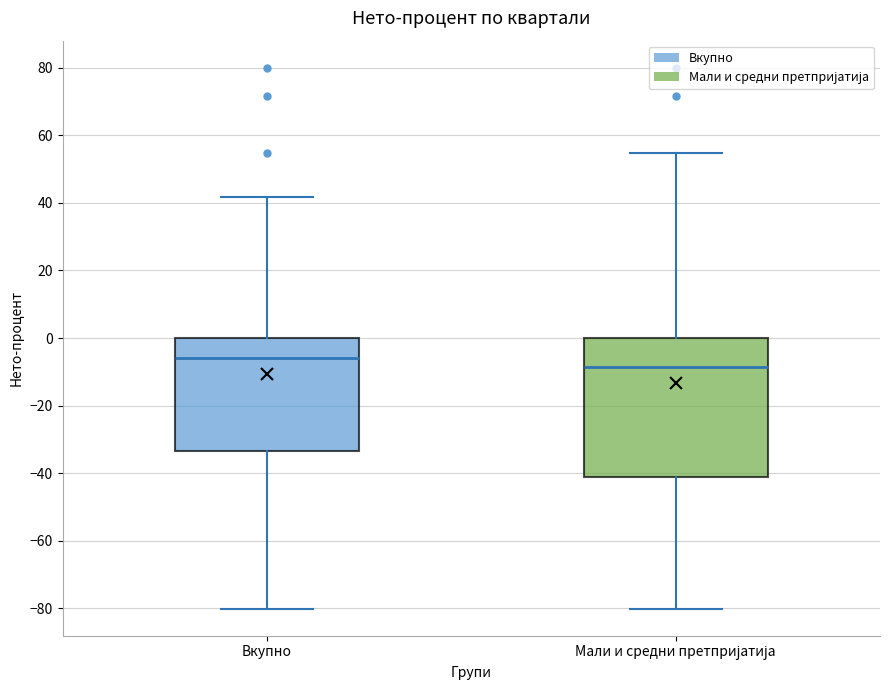

Where does the upper whisker of the box for Вкупно end on the y-axis? The values are not printed on the chart, so give them approximately, as read against the axis.

42